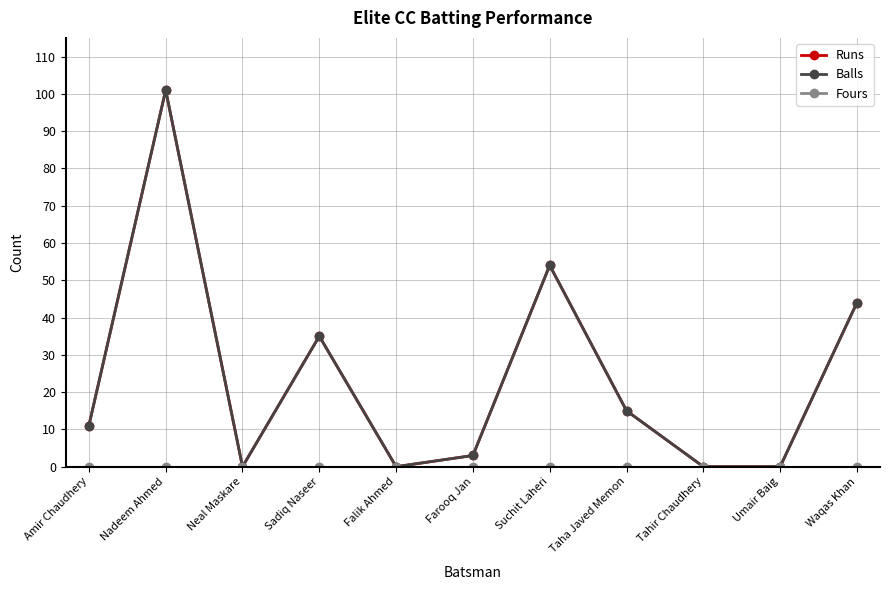

Reading left to right, extract all data points from this chart.

Runs: 11	101	0	35	0	3	54	15	0	0	44
Balls: 11	101	0	35	0	3	54	15	0	0	44
Fours: 0	0	0	0	0	0	0	0	0	0	0